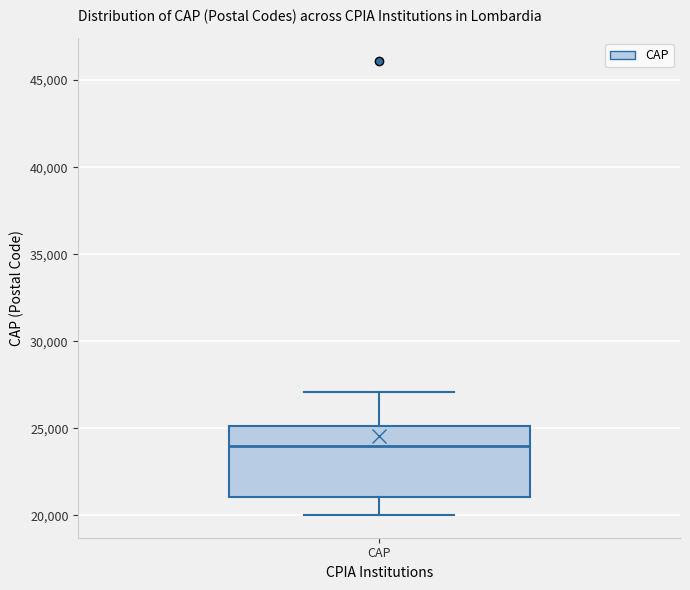

Where does the lower whisker of the box for CAP end on the y-axis? The values are not printed on the chart, so give them approximately, as read against the axis.

20000